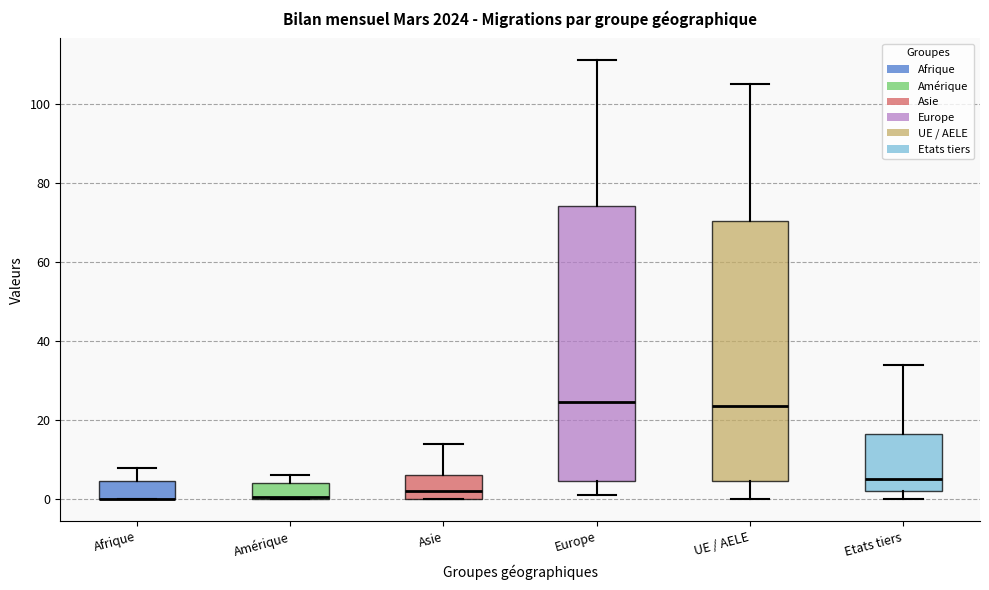

Where is the upper edge of the box for Etats tiers on the y-axis? The values are not printed on the chart, so give them approximately, as read against the axis.

16